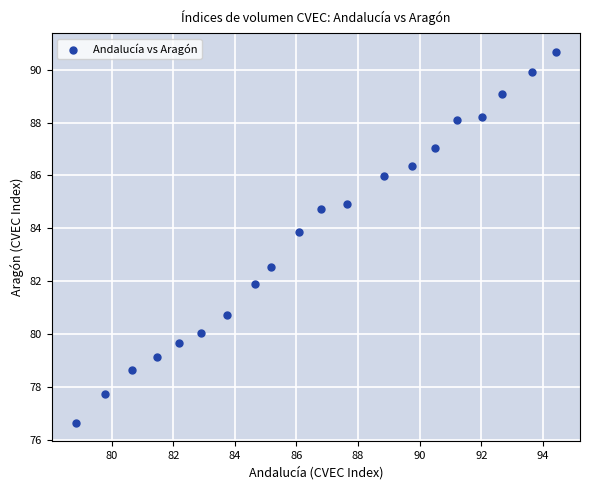

What Y value in the scatter plot is closest to 83?

82.5